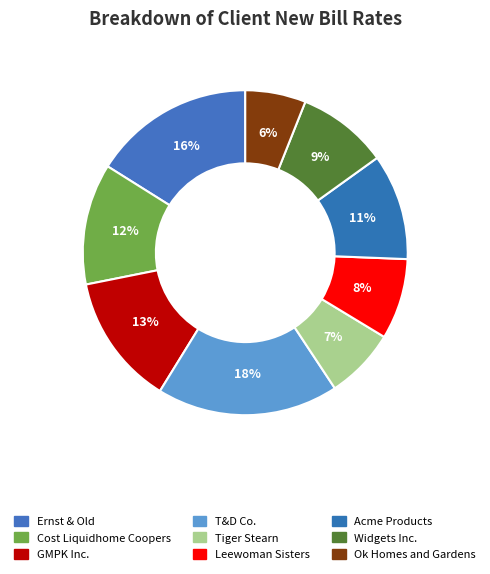

Is Cost Liquidhome Coopers the majority of the pie?

No